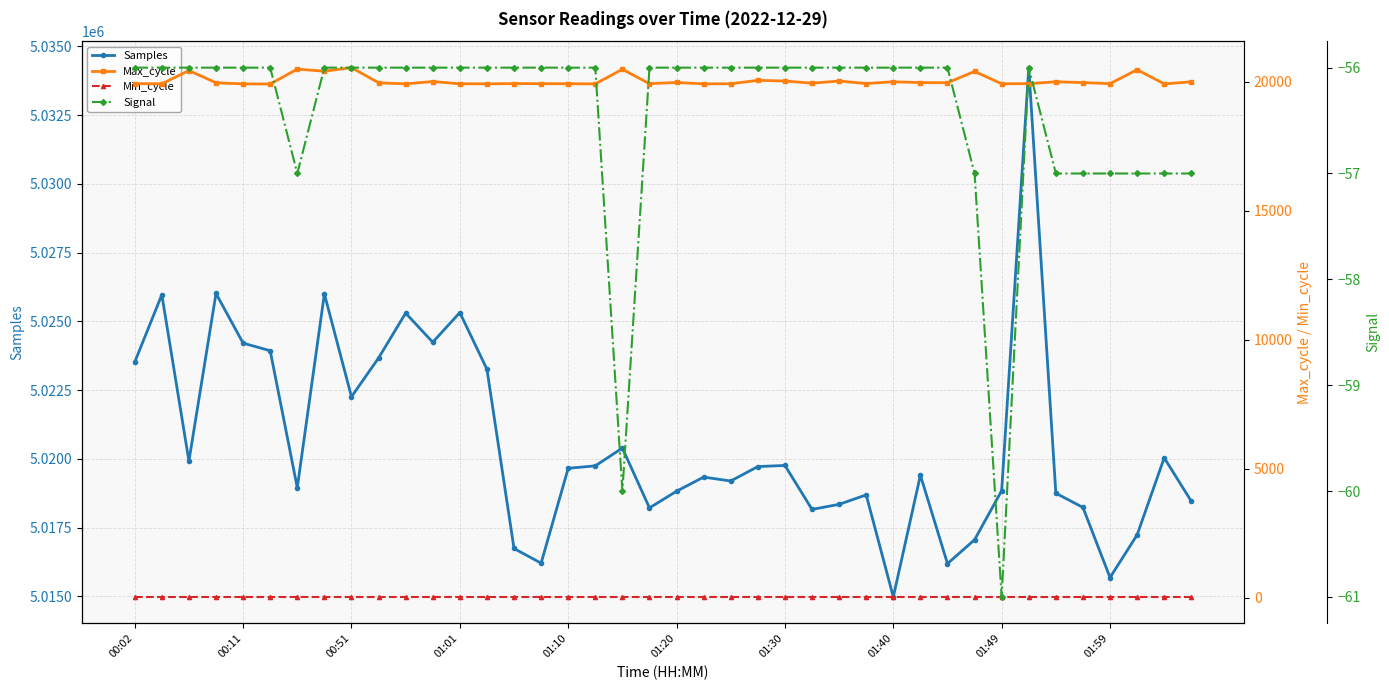

True or false: Min_cycle has more than 1 interior local peaks.

False